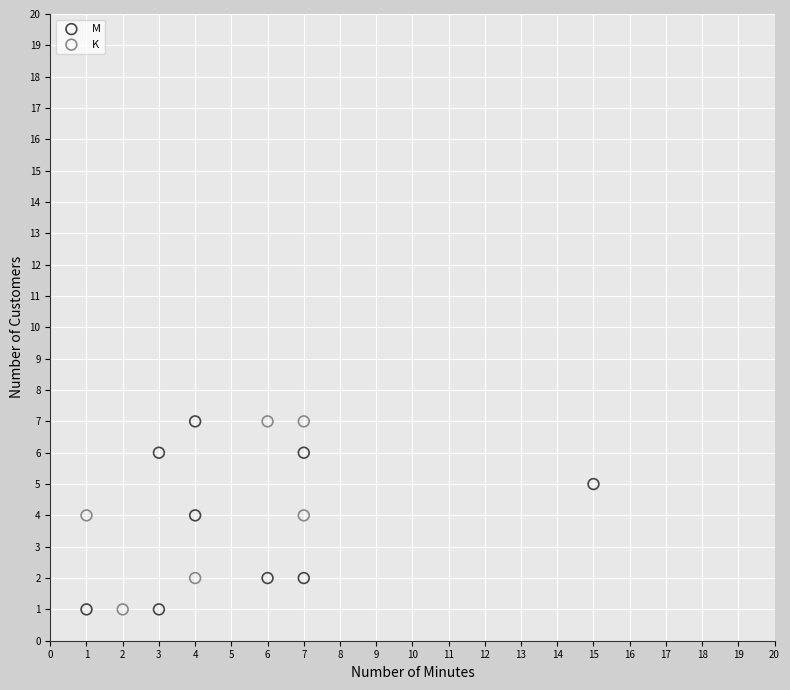

What are all the series names shown in the legend?

M, K